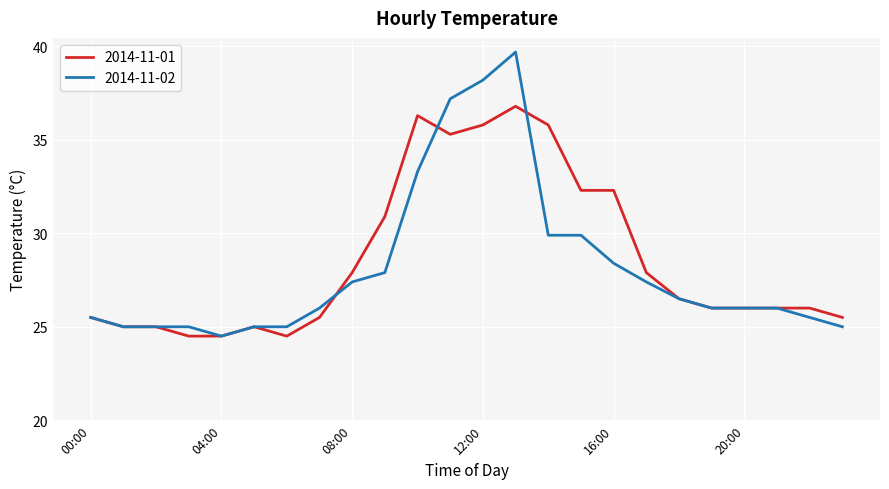

Rank the series by their maximum value, from lowest to highest.

2014-11-01, 2014-11-02